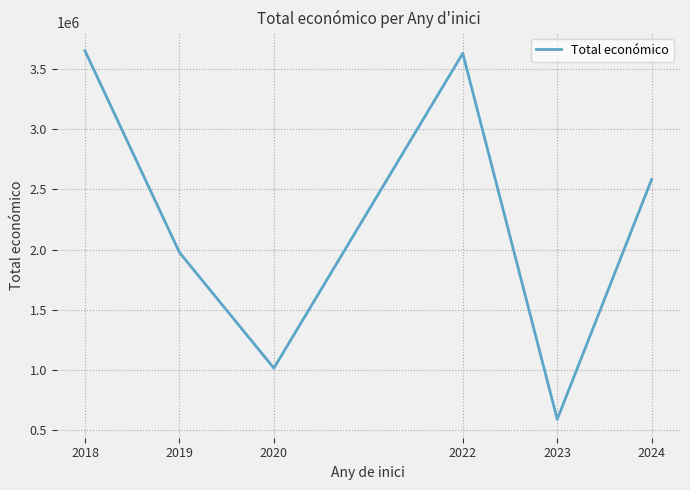

How many interior local peaks (higher than both neighbors) does the data have?

1